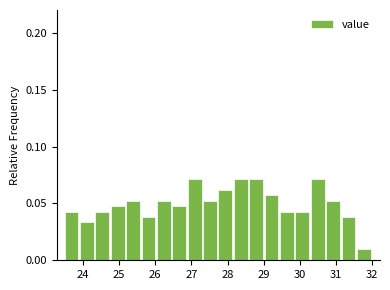

Reading left to right, list every bar in this chart as the range it spans on the x-axis followed by its height. Neither the bar edges nor the heights are printed on the chart, so give them approximately, as read against the axes.

23.5 to 23.9: 0.045
23.9 to 24.4: 0.035
24.4 to 24.8: 0.045
24.8 to 25.2: 0.050
25.2 to 25.6: 0.050
25.6 to 26.1: 0.040
26.1 to 26.5: 0.050
26.5 to 26.9: 0.050
26.9 to 27.3: 0.070
27.3 to 27.8: 0.050
27.8 to 28.2: 0.060
28.2 to 28.6: 0.070
28.6 to 29.0: 0.070
29.0 to 29.5: 0.055
29.5 to 29.9: 0.045
29.9 to 30.3: 0.045
30.3 to 30.7: 0.070
30.7 to 31.2: 0.050
31.2 to 31.6: 0.040
31.6 to 32.0: 0.010